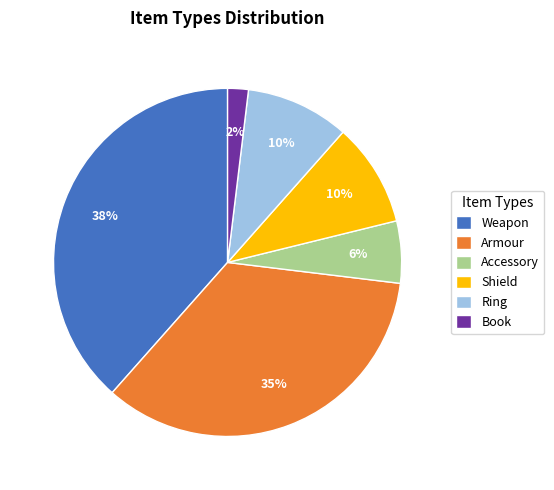

To the nearest percent, what is the difference between the Ring and Book slice percentages?

8%